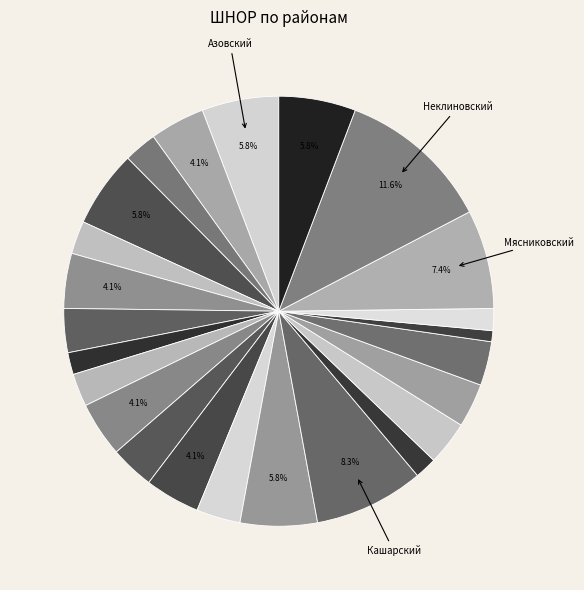

How many segments does this pie chart have?

24